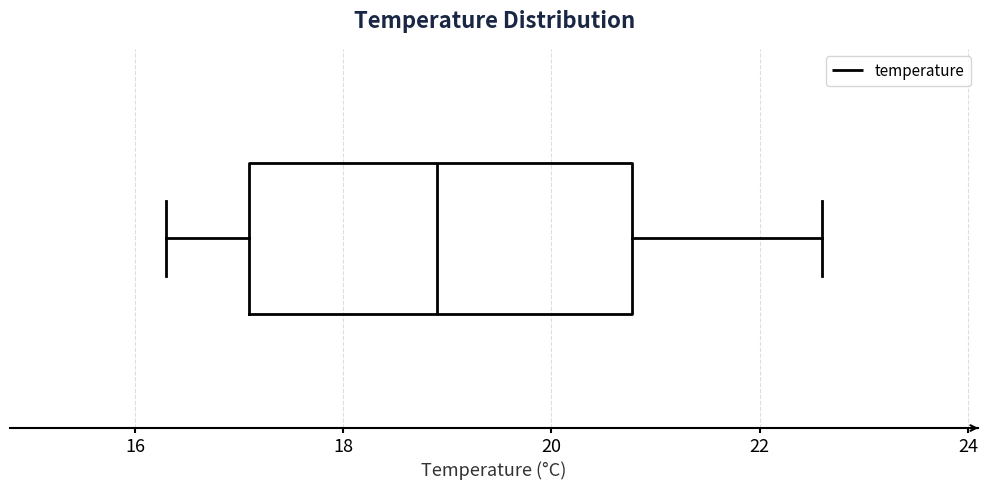

Read this box plot against the x-axis: the position of the median line, the range covered by the box, and the ends of both whiskers. The values are not printed on the chart, so give them approximately, as read against the axis.

median 19.0, box 17.2 to 20.8, whiskers 16.4 to 22.6